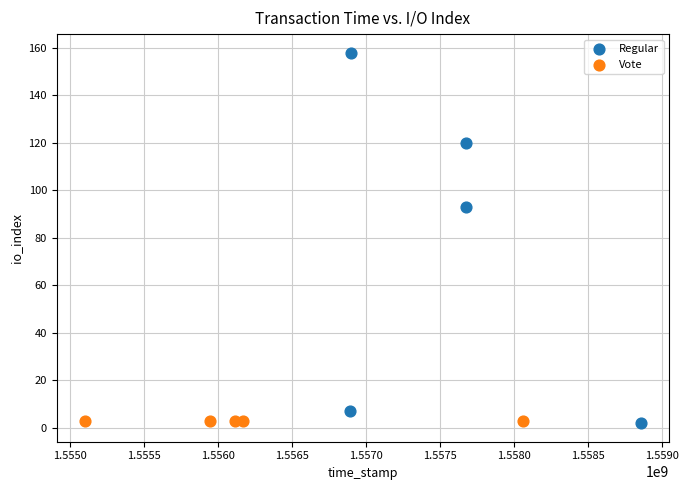

What are all the series names shown in the legend?

Regular, Vote